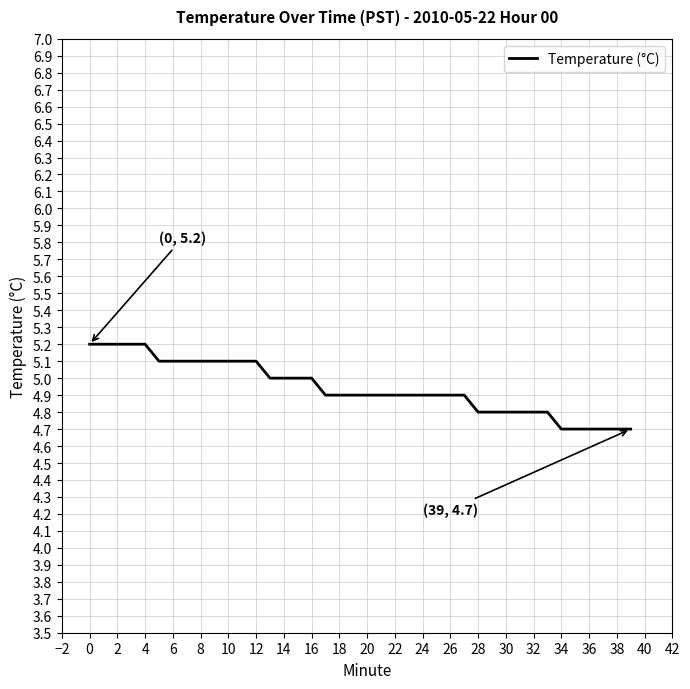

Count the values in the range 4 to 5.

27